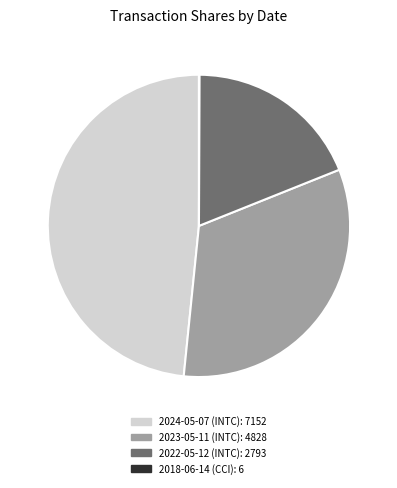

What is the ratio of the value at 2023-05-11 (INTC) to the value at 2024-05-07 (INTC)?

0.7